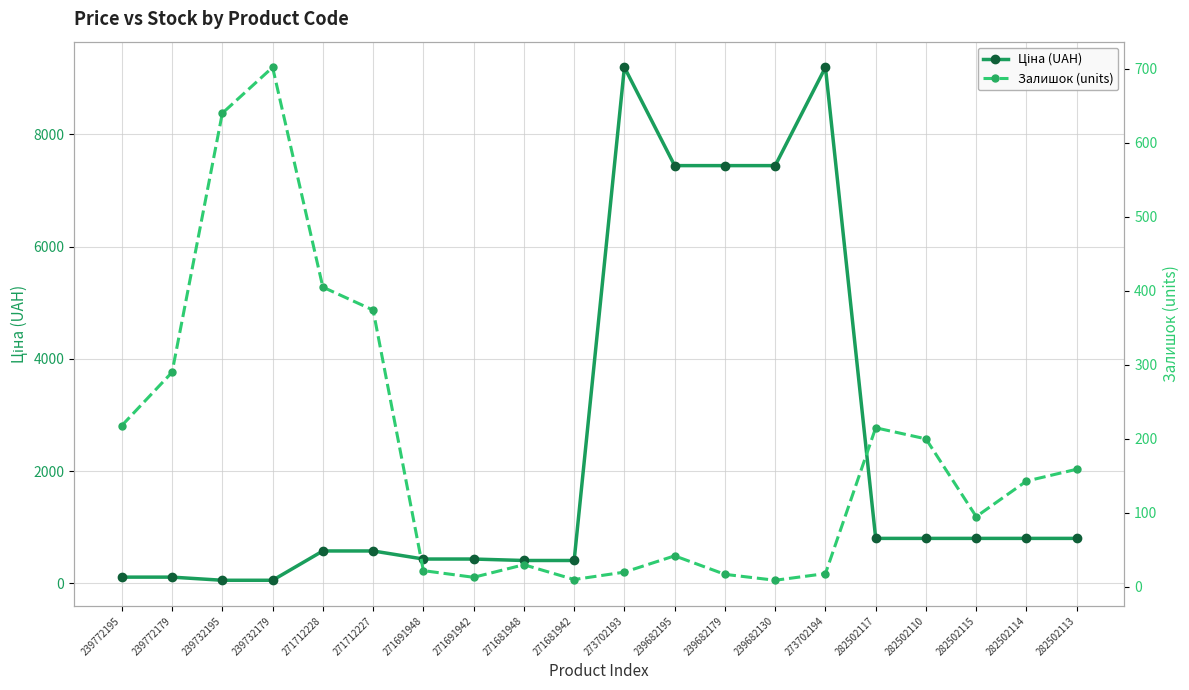

At which category is the sum across all series the highest?

273702193